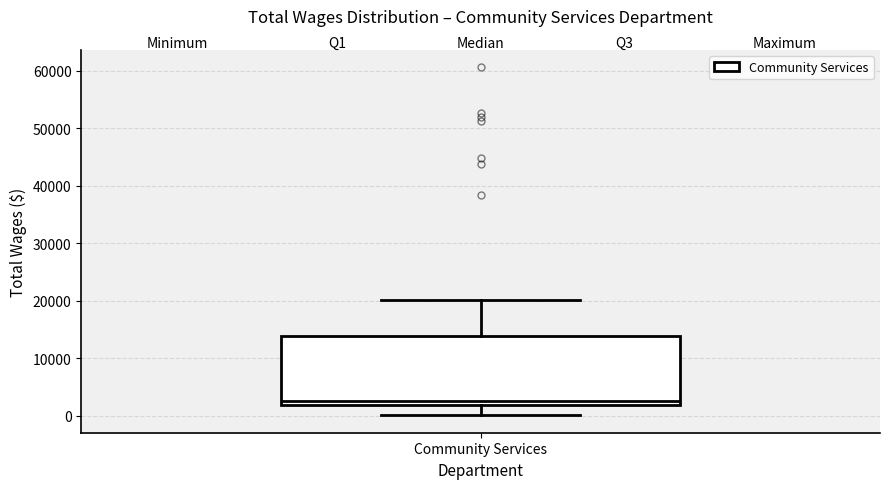

Read this box plot against the y-axis: the position of the median line, the range covered by the box, and the ends of both whiskers. The values are not printed on the chart, so give them approximately, as read against the axis.

median 3000, box 2000 to 14000, whiskers 0 to 20000